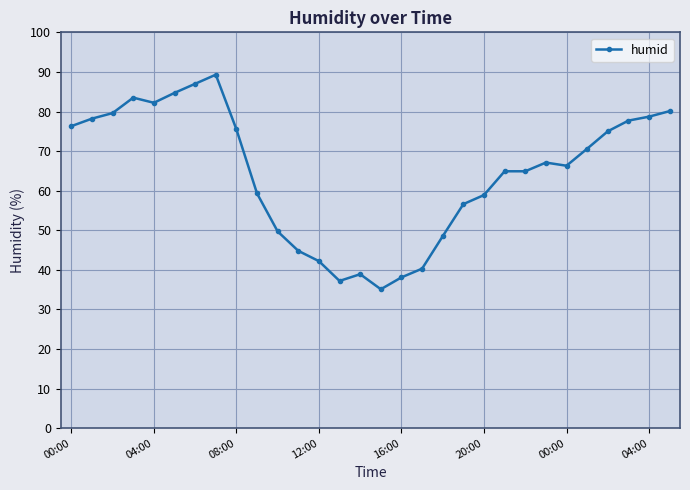

What is the average value?

64.4